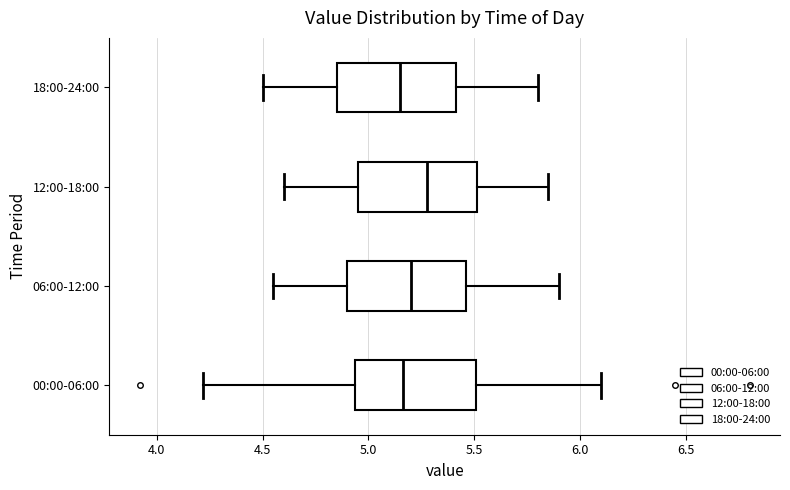

Where is the left edge of the box for 00:00-06:00 on the x-axis? The values are not printed on the chart, so give them approximately, as read against the axis.

4.95